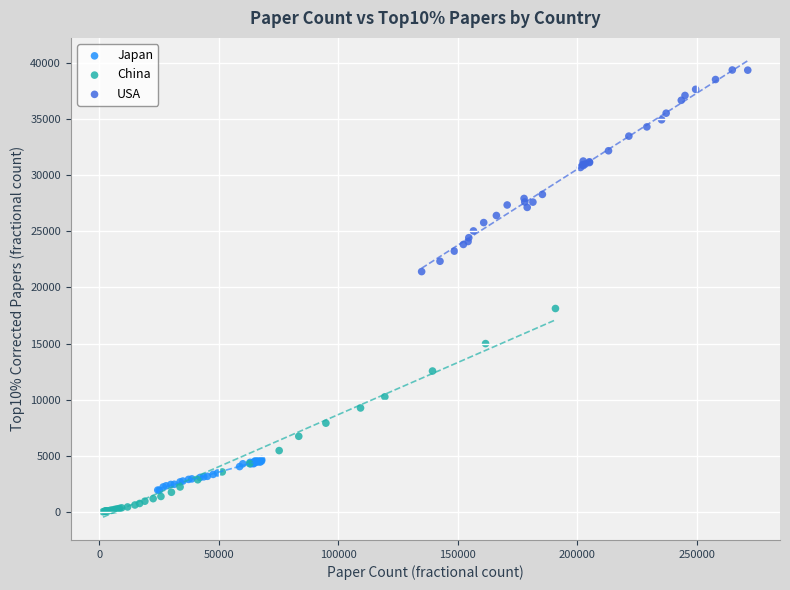

What are all the series names shown in the legend?

Japan, China, USA